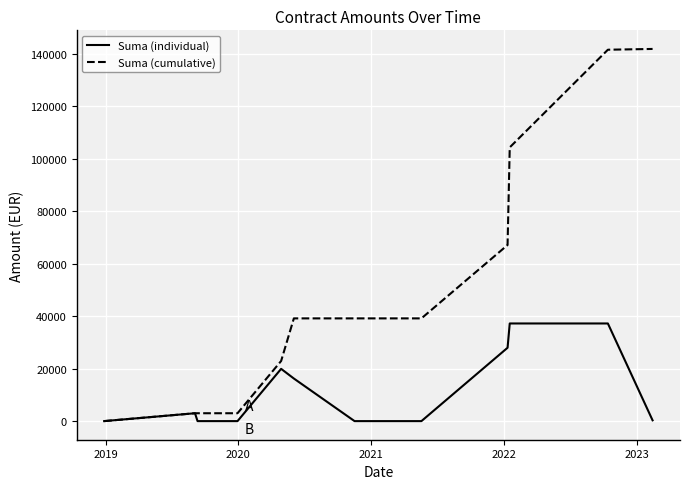

At which label does Suma (individual) reach its minimum?

2020